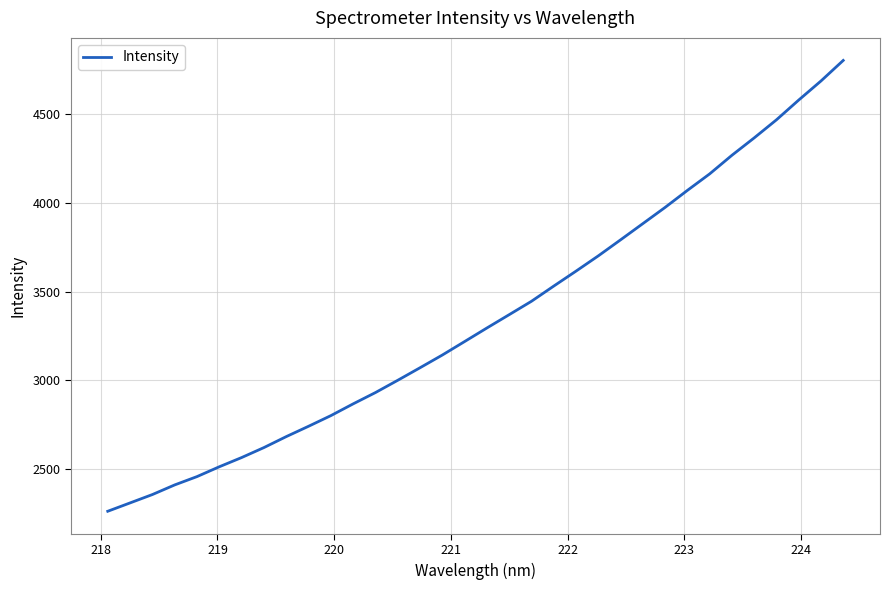

What is the difference between the maximum and minimum values?

2539.7